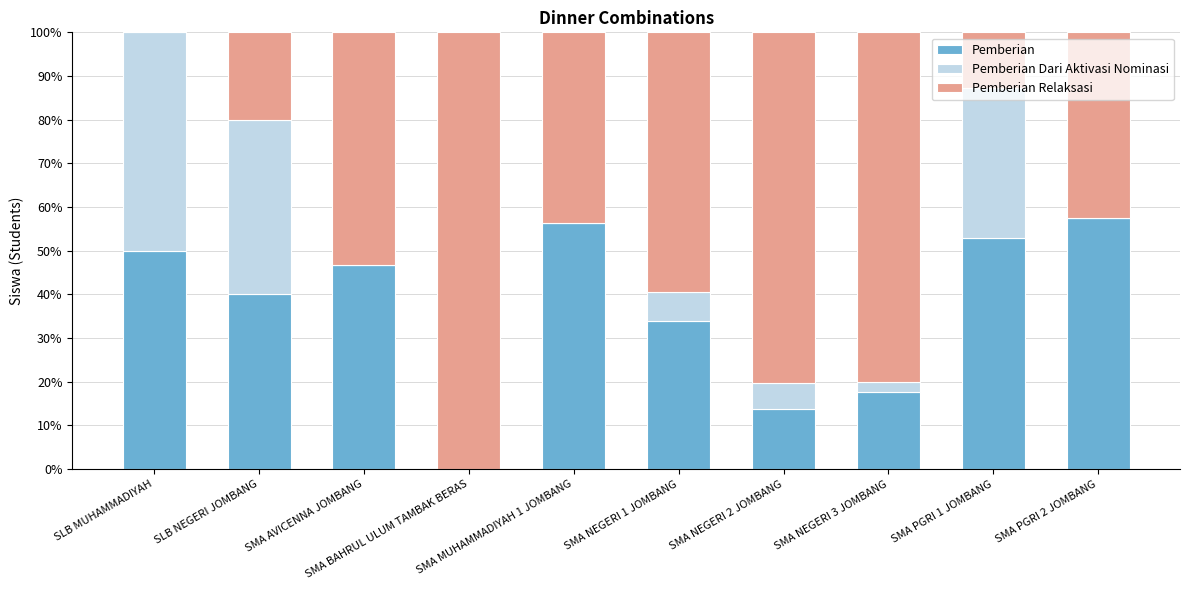

What is the total value across all series at SLB NEGERI JOMBANG?

100.0